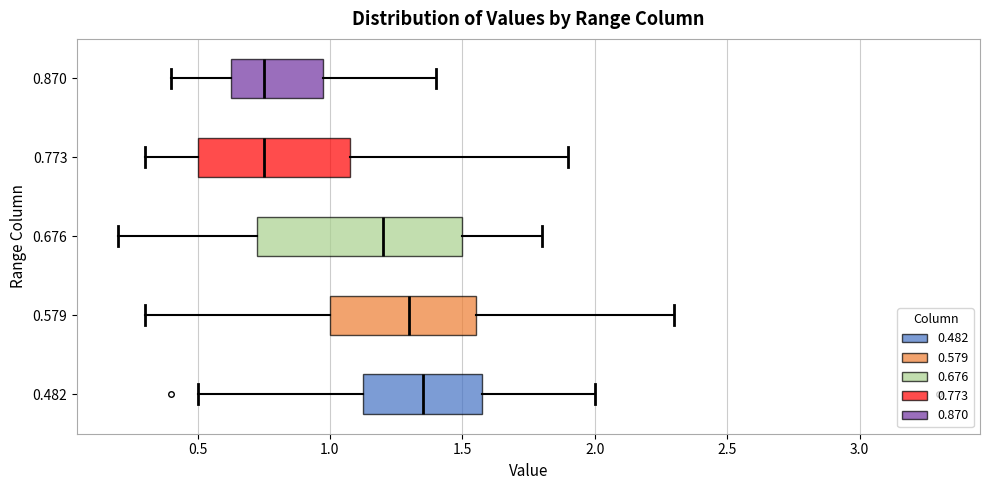

Reading bottom to top, read every box against the x-axis: the position of its median line, the range the box covers, and the ends of its whiskers. The values are not printed on the chart, so give them approximately, as read against the axis.

0.482: median 1.35, box 1.15 to 1.60, whiskers 0.50 to 2.00
0.579: median 1.30, box 1.00 to 1.55, whiskers 0.30 to 2.30
0.676: median 1.20, box 0.75 to 1.50, whiskers 0.20 to 1.80
0.773: median 0.75, box 0.50 to 1.10, whiskers 0.30 to 1.90
0.870: median 0.75, box 0.65 to 1.00, whiskers 0.40 to 1.40